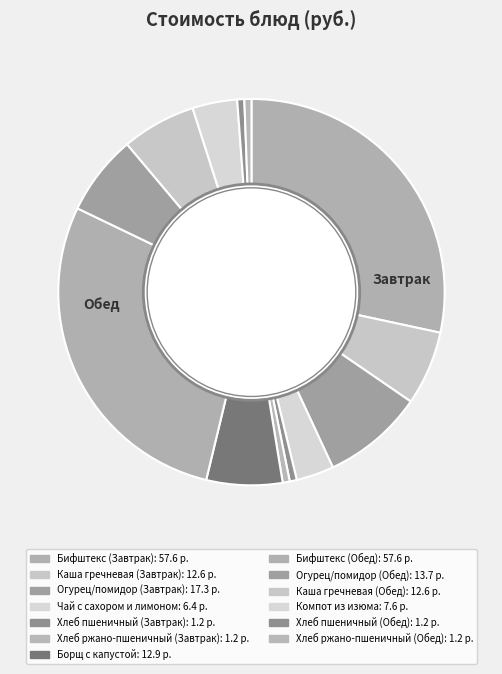

Count the number of slices in the pie.

13